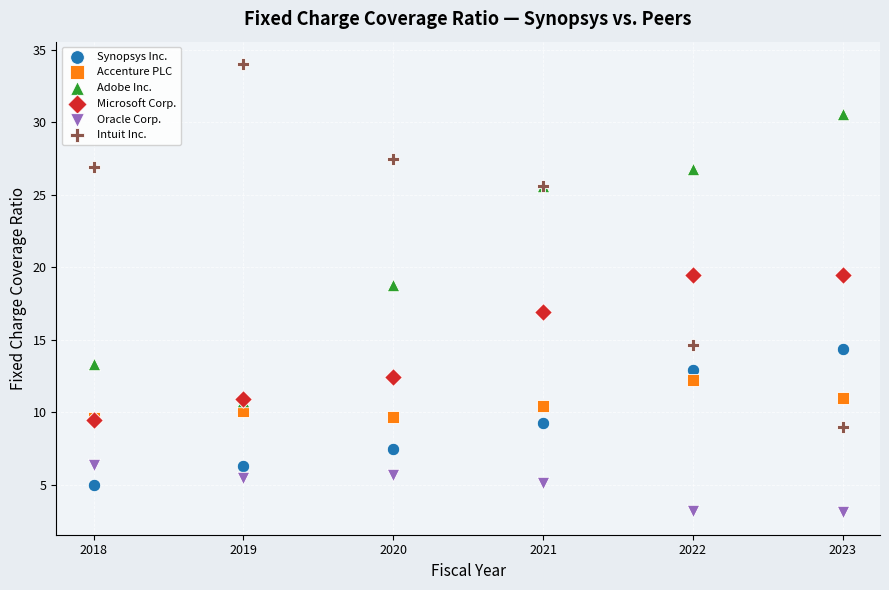

Which series reaches the maximum Y coordinate?

Intuit Inc.